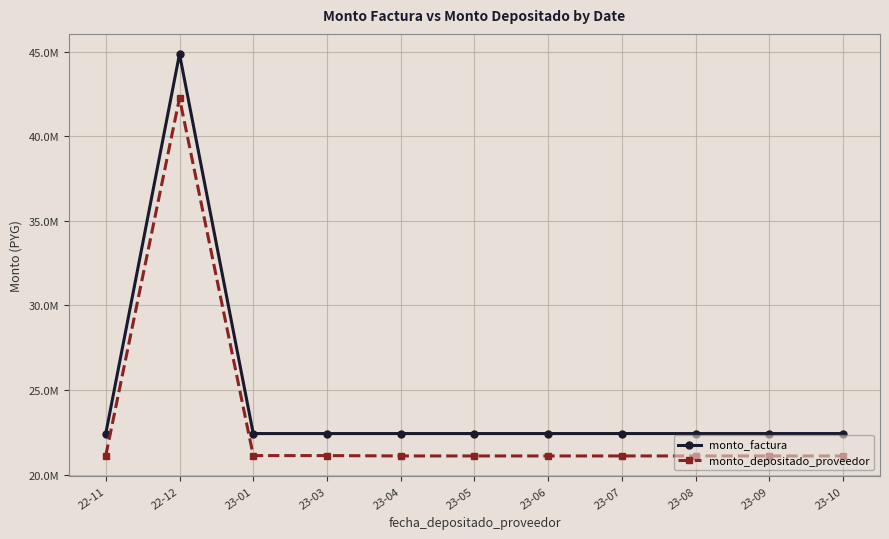

Between 23-01 and 23-03, which series saw the biggest shift?

monto_factura